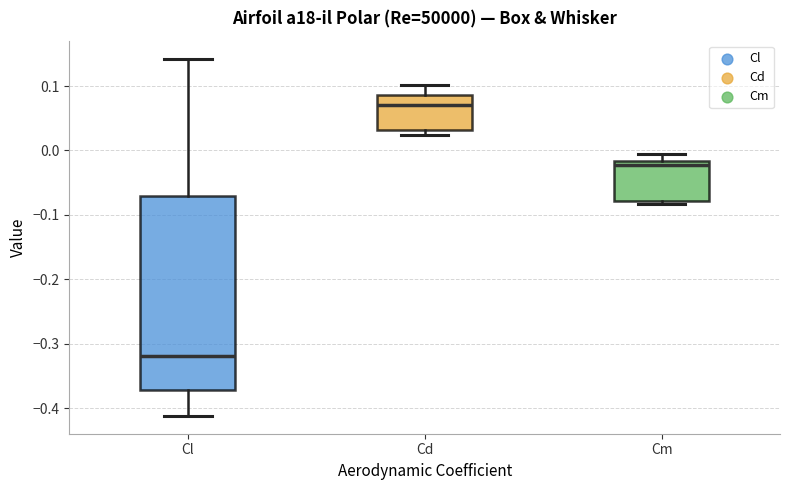

Reading left to right, read every box against the y-axis: the position of its median line, the range the box covers, and the ends of its whiskers. The values are not printed on the chart, so give them approximately, as read against the axis.

Cl: median -0.32, box -0.37 to -0.07, whiskers -0.41 to 0.14
Cd: median 0.07, box 0.03 to 0.09, whiskers 0.02 to 0.10
Cm: median -0.02 (just below the box's upper edge), box -0.08 to -0.02, whiskers -0.08 (just below the box's lower edge) to 0.00